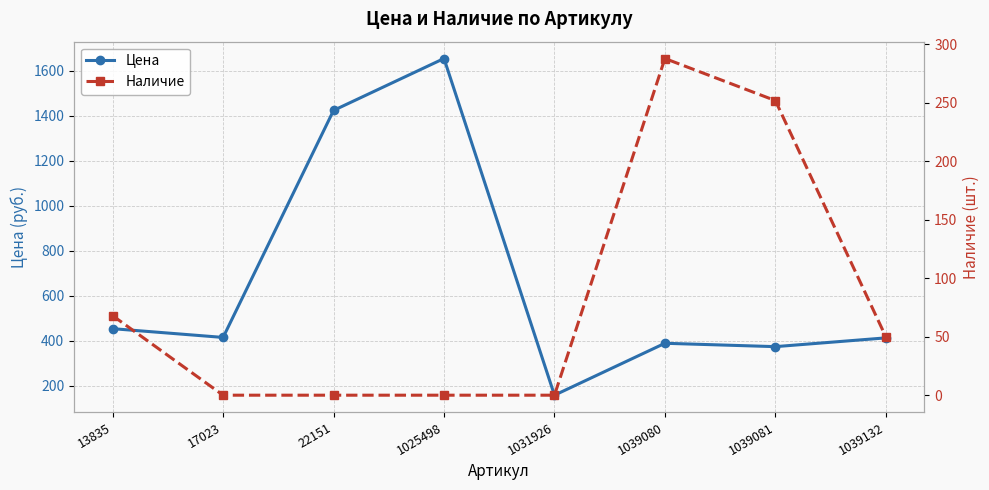

True or false: Наличие has a value of 72 at 1039132.

False